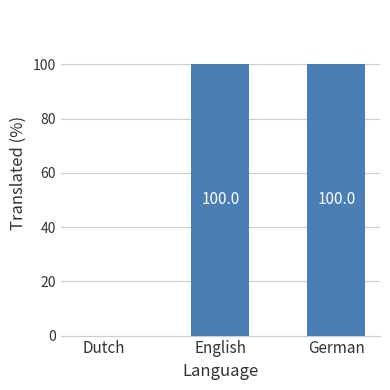

What is the sum of all values?

200